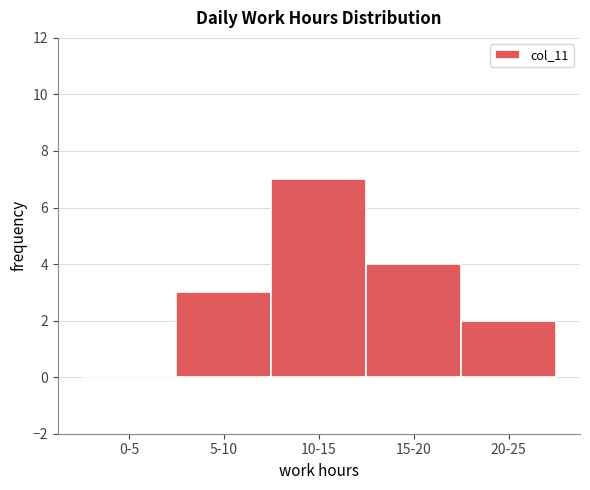

Reading left to right, transcribe all the data shown in this chart.

0-5=0	5-10=3	10-15=7	15-20=4	20-25=2